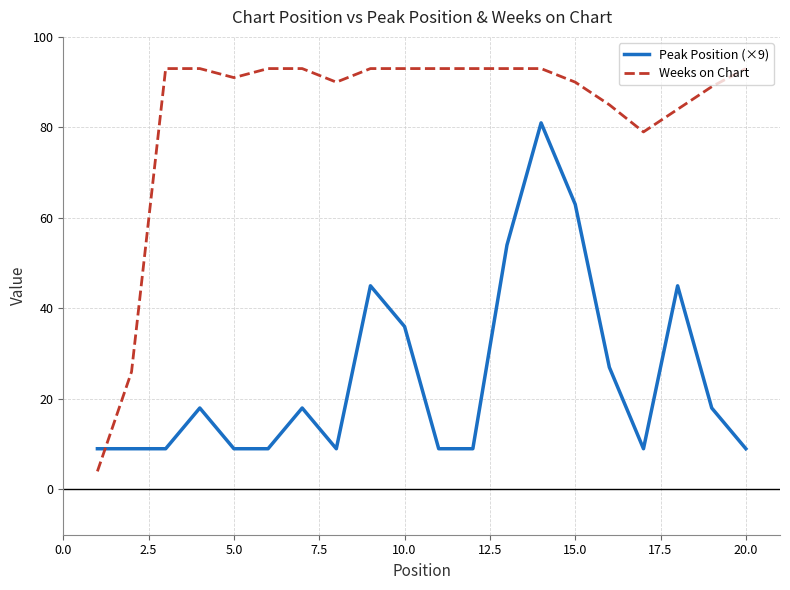

Which series has the largest total across all categories?

Weeks on Chart